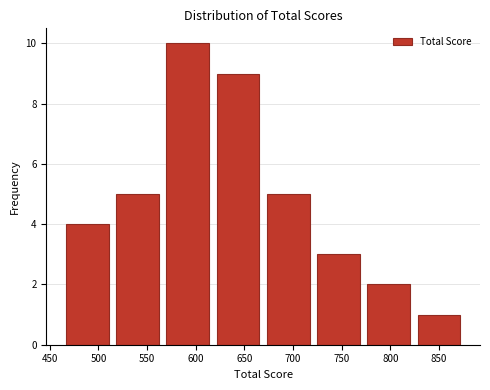

Reading left to right, list every bar in this chart as the range it spans on the x-axis followed by its height. Neither the bar edges nor the heights are printed on the chart, so give them approximately, as read against the axes.

465 to 520: 4
520 to 570: 5
570 to 620: 10
620 to 675: 9
675 to 725: 5
725 to 775: 3
775 to 830: 2
830 to 880: 1